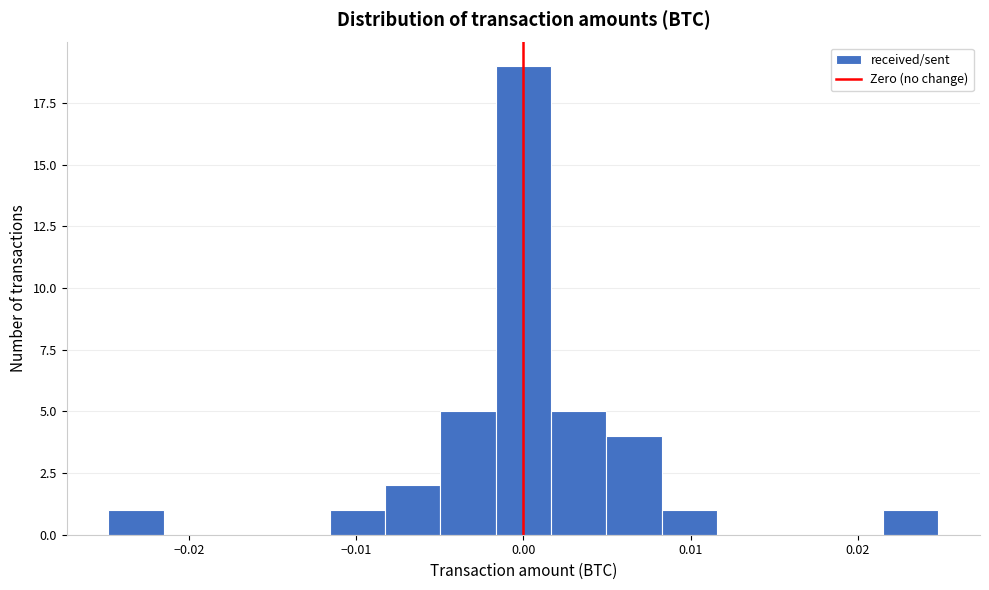

Read against the x-axis, roughly where is the centre of the tallest bar?

0.000